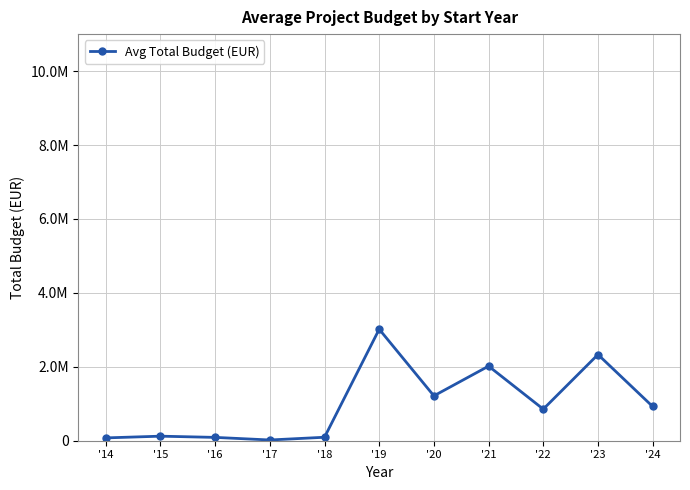

Does the chart have visible grid lines?

Yes